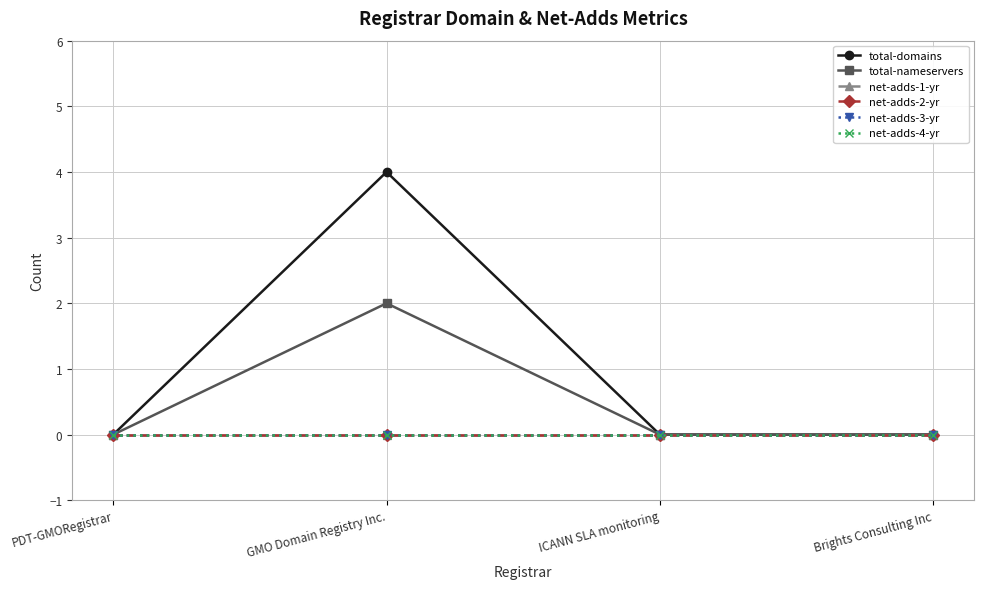

Which has a higher value, Brights Consulting Inc or PDT-GMORegistrar?

Brights Consulting Inc